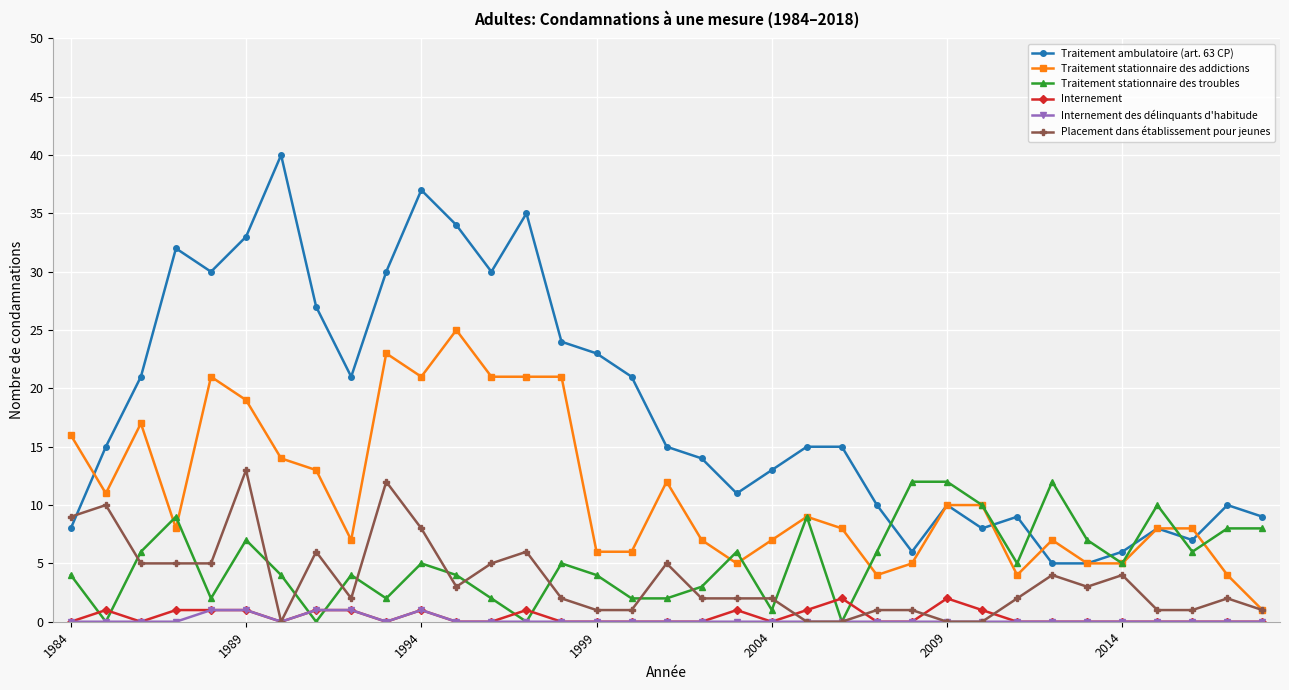

True or false: Traitement stationnaire des addictions and Internement des délinquants d'habitude intersect in this chart.

False